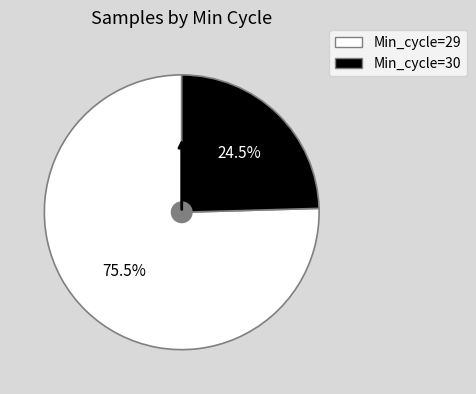

Is there a majority slice in this chart?

Yes